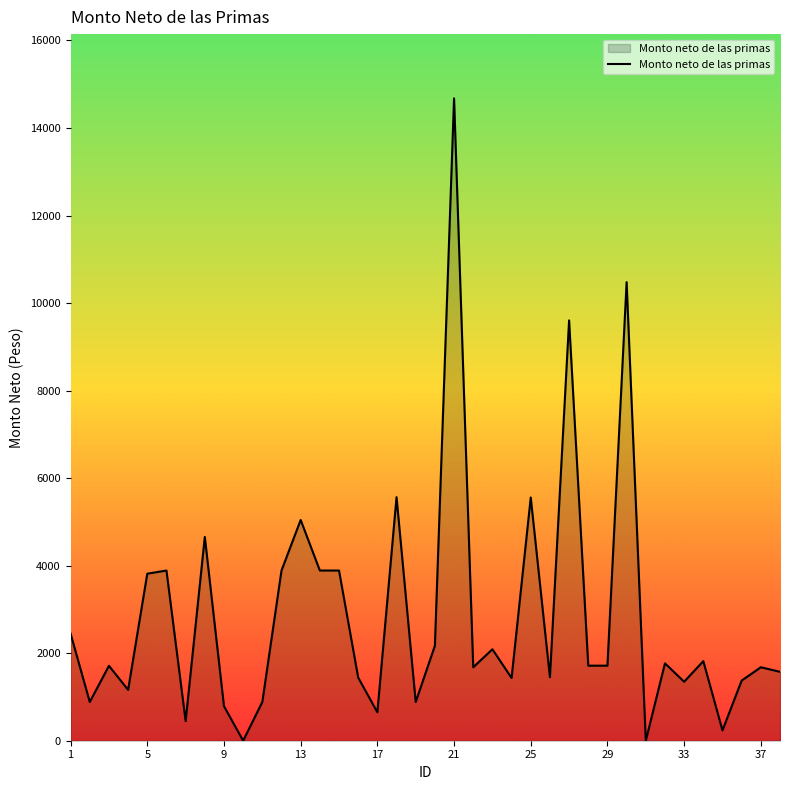

What is the greatest value displayed?

14678.0